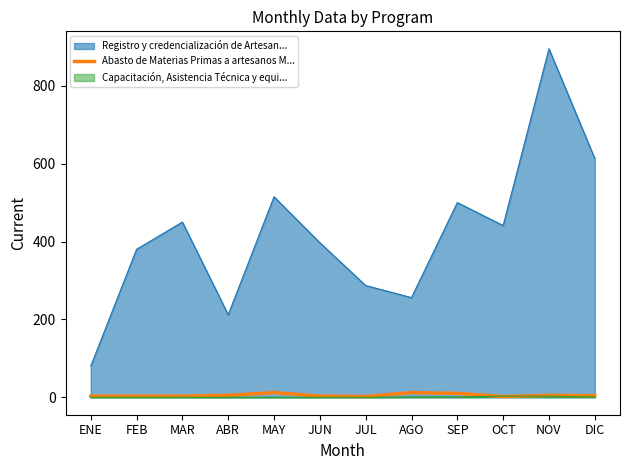

Count the values in the range 3 to 10.

8